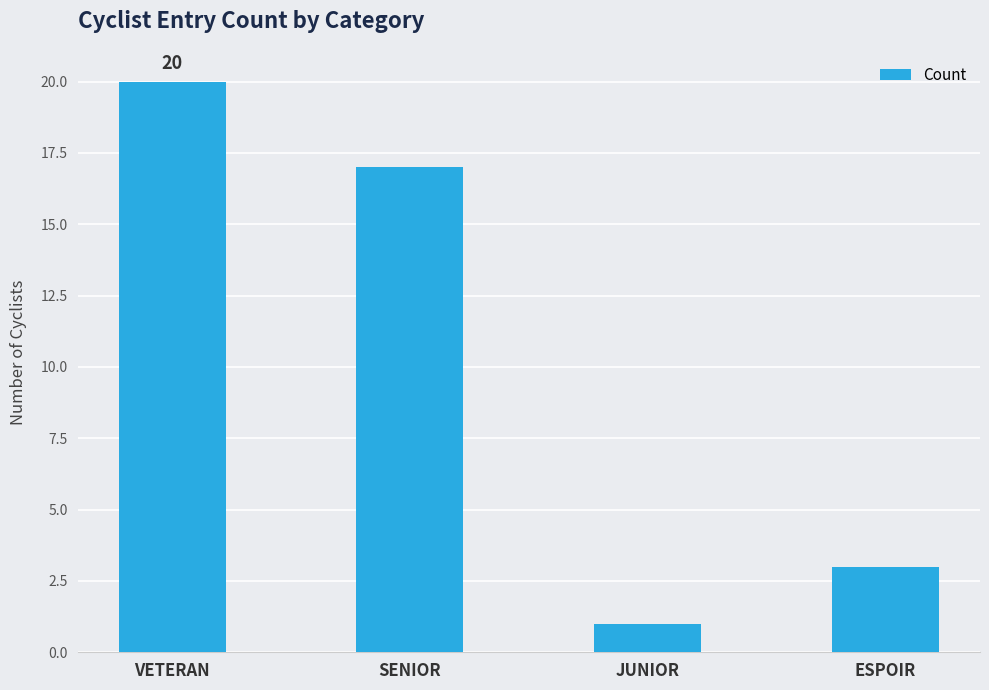

Reading left to right, transcribe all the data shown in this chart.

VETERAN=20	SENIOR=17	JUNIOR=1	ESPOIR=3